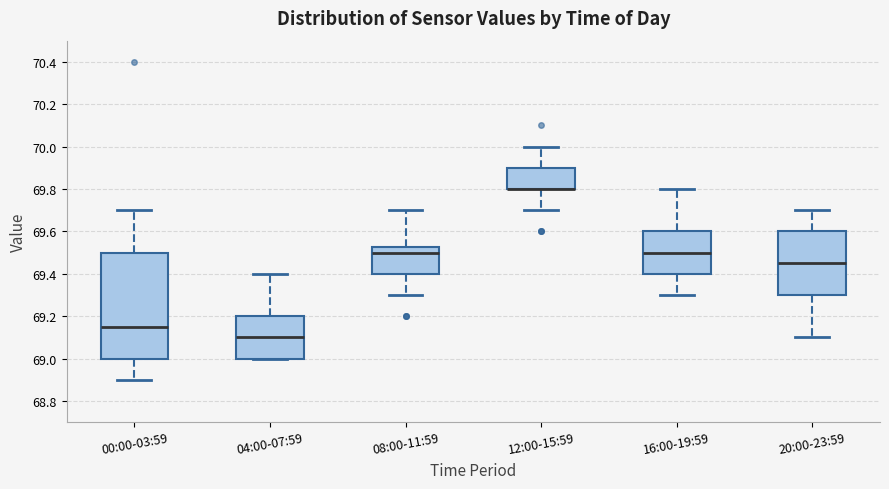

Comparing the boxes themselves (not the whiskers), which one is the tallest?

00:00-03:59